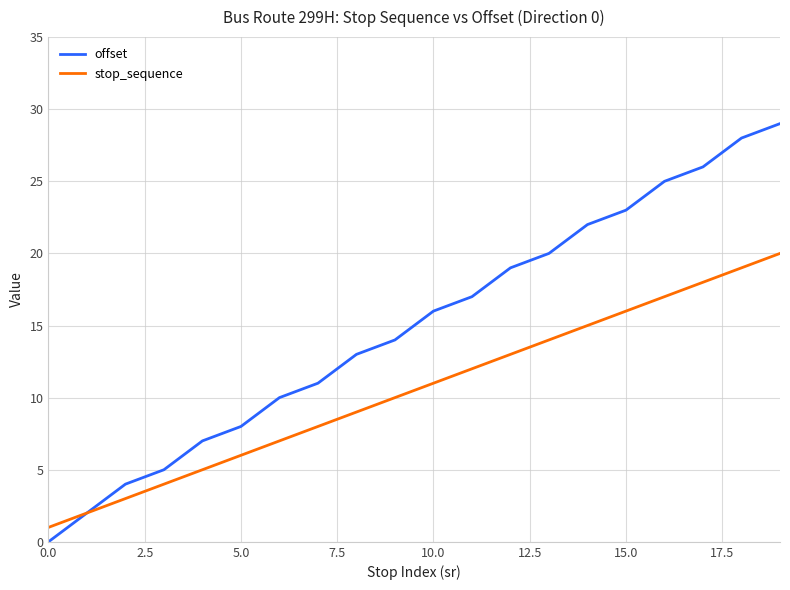

Rank the series by their maximum value, from highest to lowest.

offset, stop_sequence